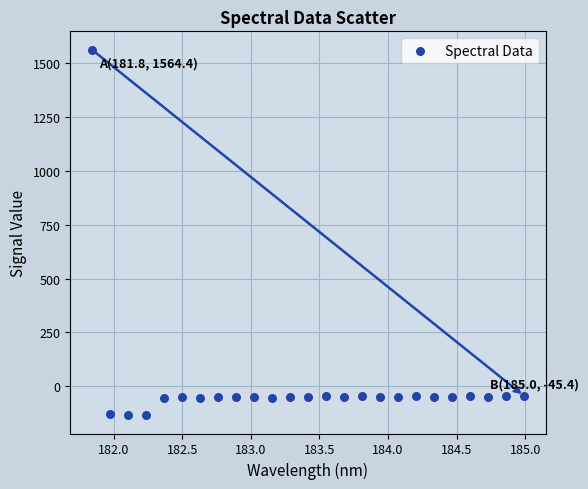

What is the range of X values (max minus min)?

3.1